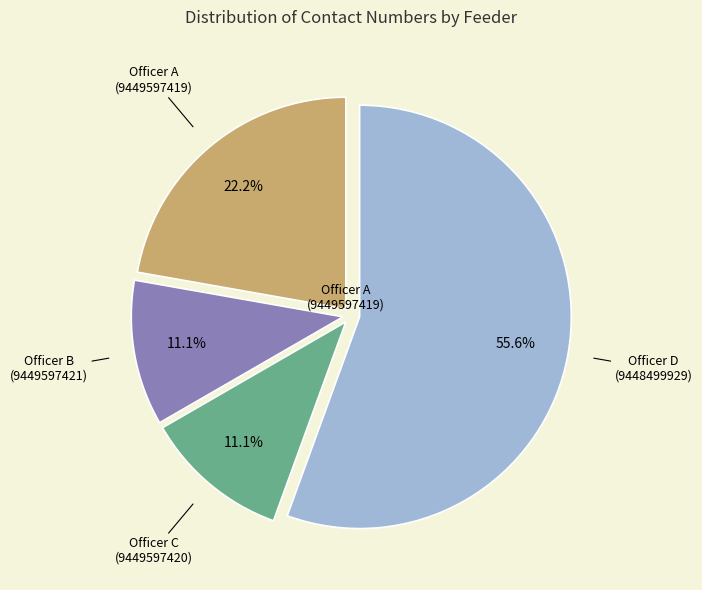

What is the largest slice in the pie chart?

Officer D (9448499929)